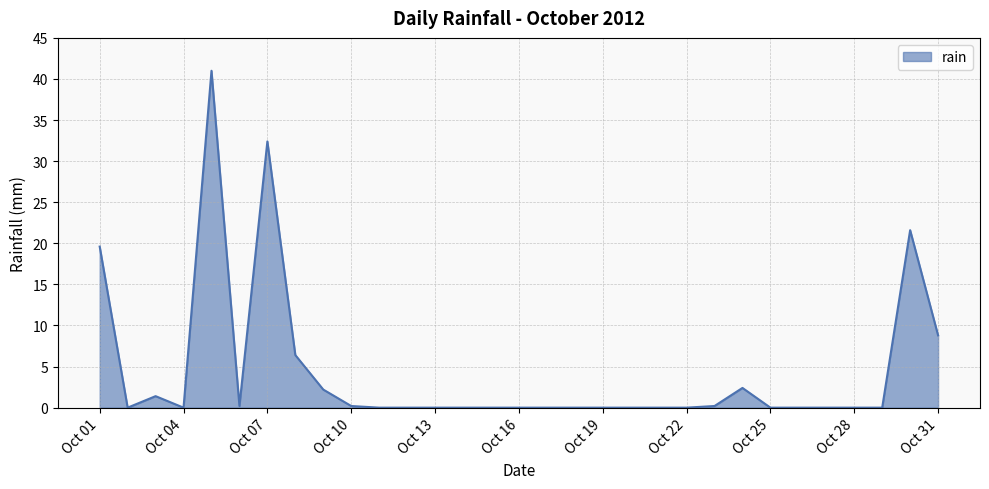

What is the difference between the maximum and minimum values?

41.0